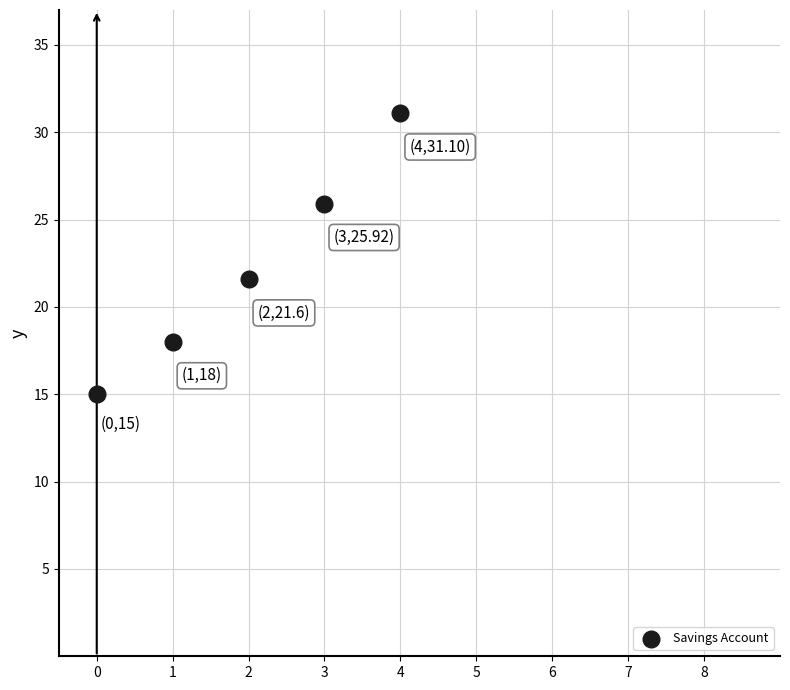

What Y value in the scatter plot is closest to 23?

21.6